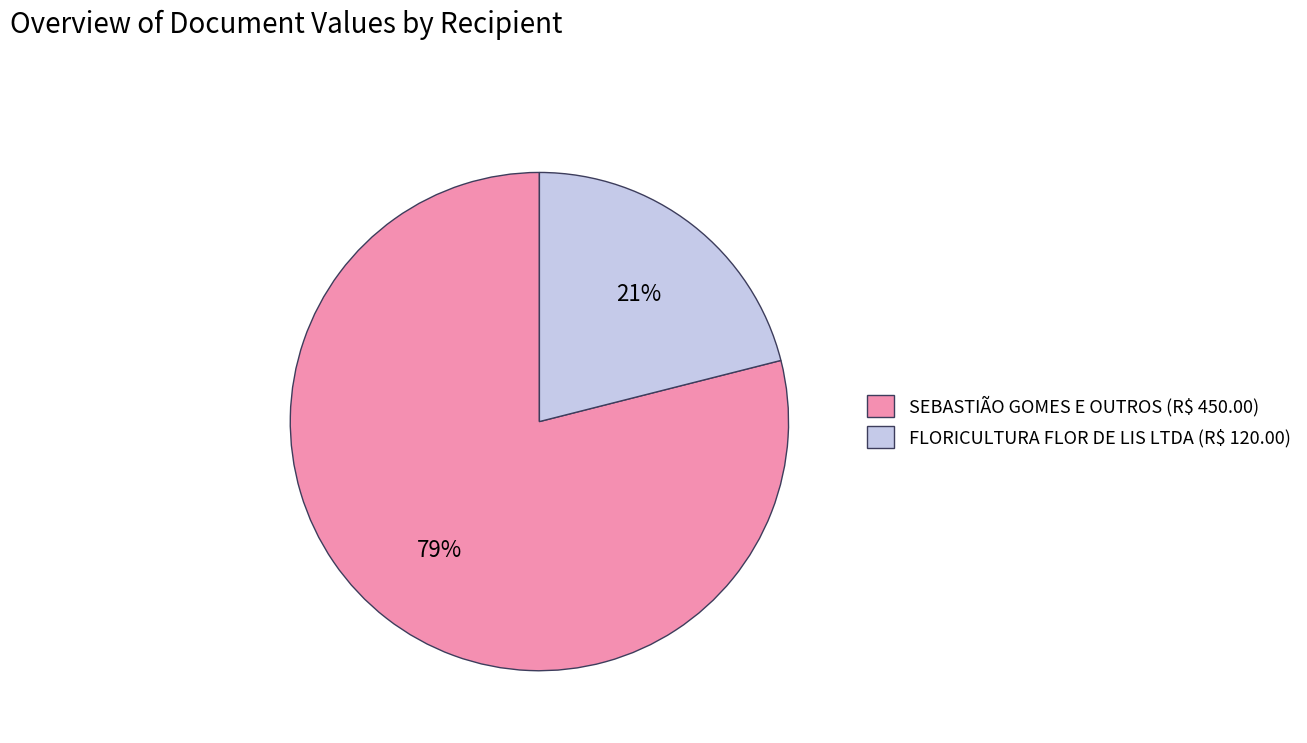

What is the smallest slice in the pie chart?

FLORICULTURA FLOR DE LIS LTDA (R$ 120.00)